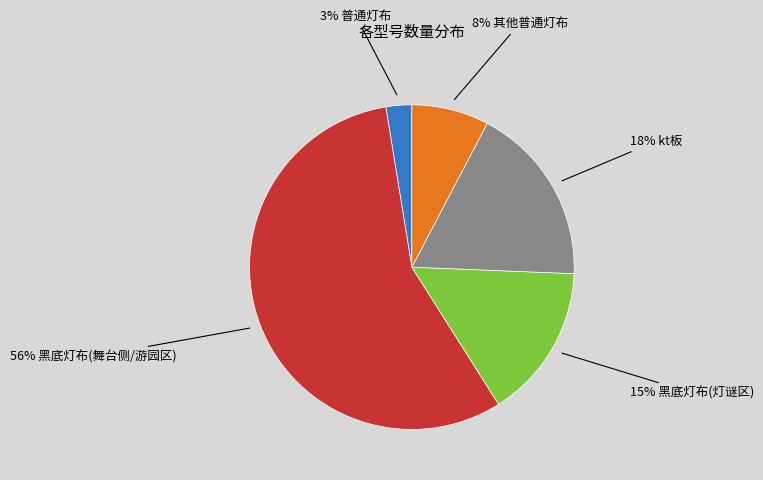

To the nearest percent, what is the average slice percentage?

20%